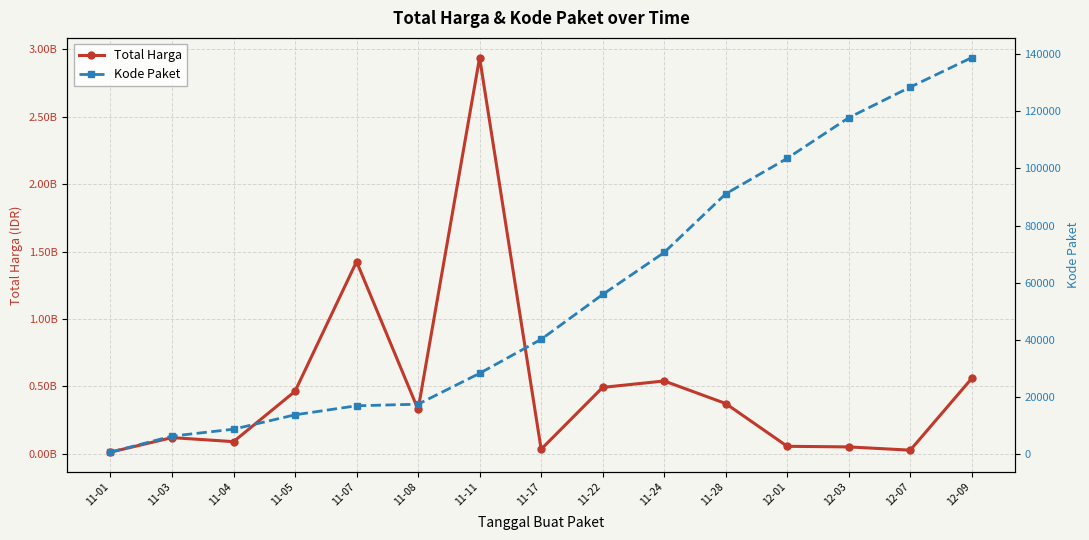

At which label is Total Harga closest to 1475875370?

11-07